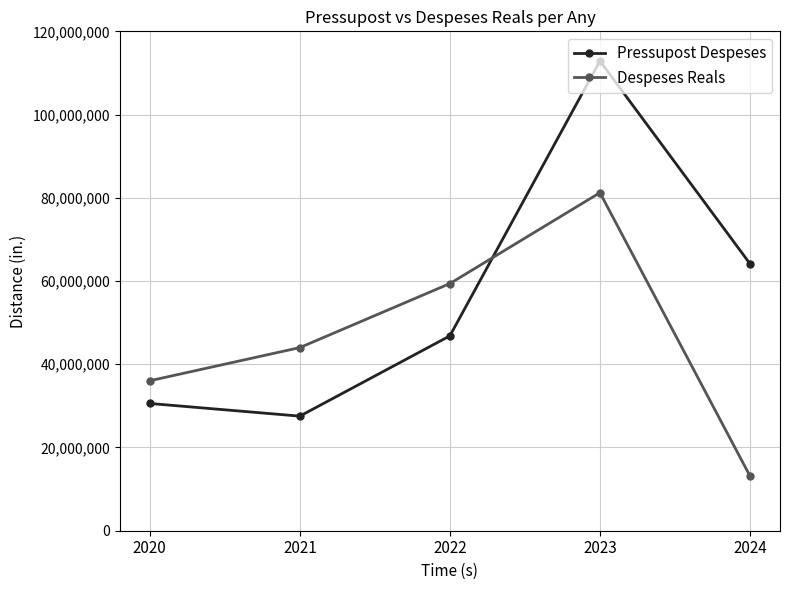

Reading left to right, extract all data points from this chart.

Pressupost Despeses: 2020=30577913.0	2021=27535336.0	2022=46826641.0	2023=112880914.0	2024=64153030.0
Despeses Reals: 2020=36037022.7	2021=44007682.5	2022=59390637.2	2023=81224719.8	2024=13143482.2